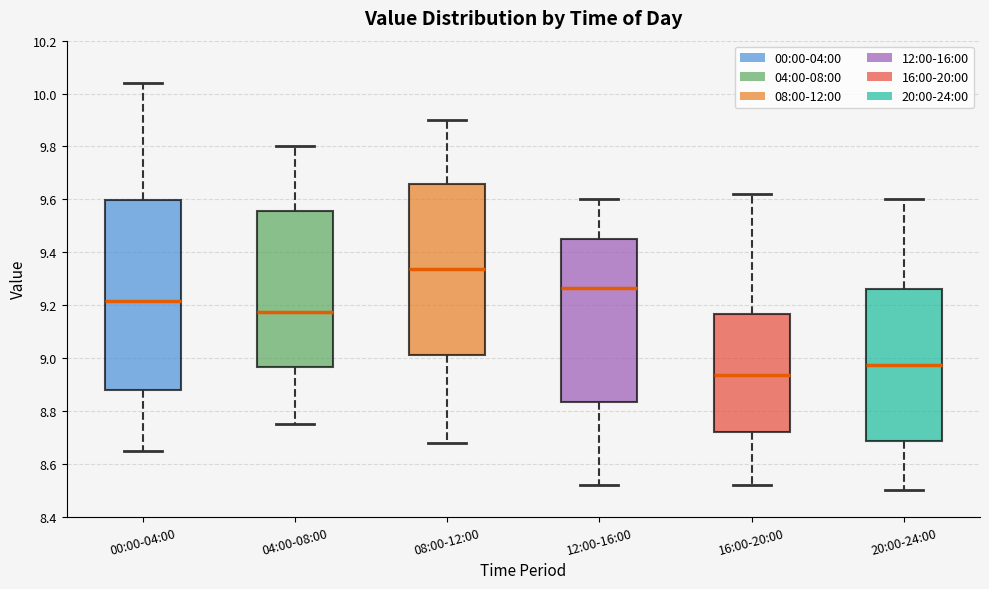

Reading left to right, transcribe this box plot: for each box, give where its median line is, the range the box spans, and where its two whiskers end, as read against the y-axis. The values are not printed on the chart, so give them approximately, as read against the axis.

00:00-04:00: median 9.22, box 8.88 to 9.60, whiskers 8.66 to 10.04
04:00-08:00: median 9.18, box 8.96 to 9.56, whiskers 8.76 to 9.80
08:00-12:00: median 9.34, box 9.02 to 9.66, whiskers 8.68 to 9.90
12:00-16:00: median 9.26, box 8.84 to 9.46, whiskers 8.52 to 9.60
16:00-20:00: median 8.94, box 8.72 to 9.16, whiskers 8.52 to 9.62
20:00-24:00: median 8.98, box 8.68 to 9.26, whiskers 8.50 to 9.60